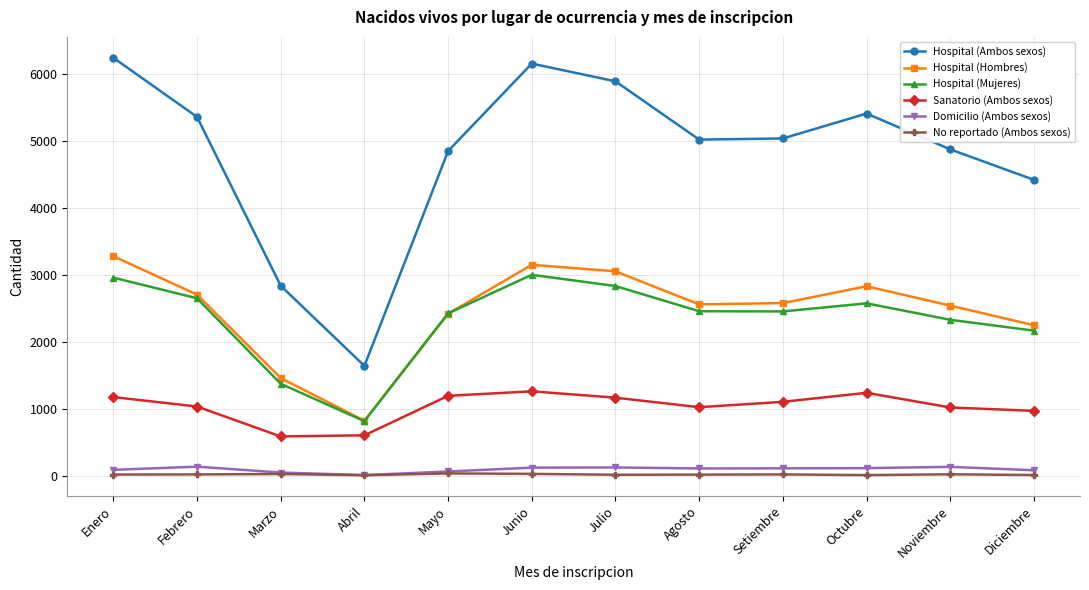

True or false: Hospital (Ambos sexos) and Hospital (Mujeres) cross at least once.

False